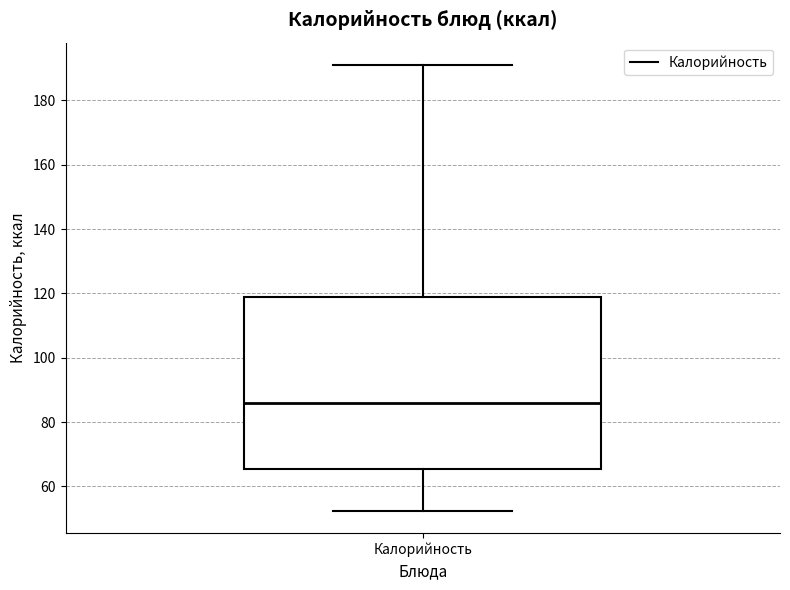

Where is the upper edge of the box for Калорийность on the y-axis? The values are not printed on the chart, so give them approximately, as read against the axis.

118